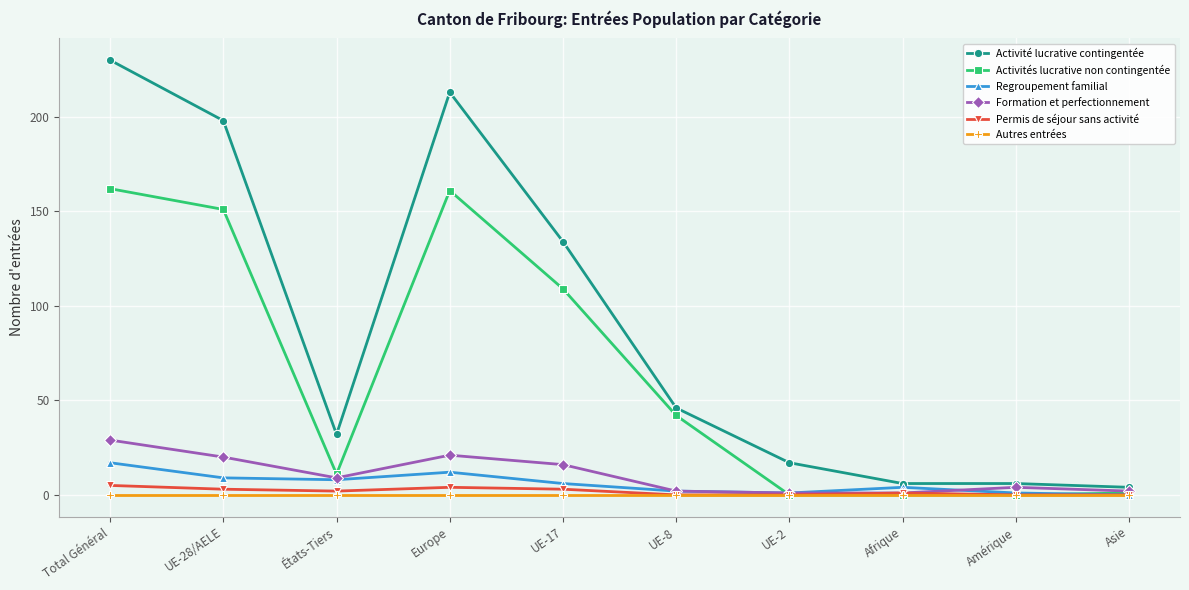

Which series has the largest total across all categories?

Activité lucrative contingentée